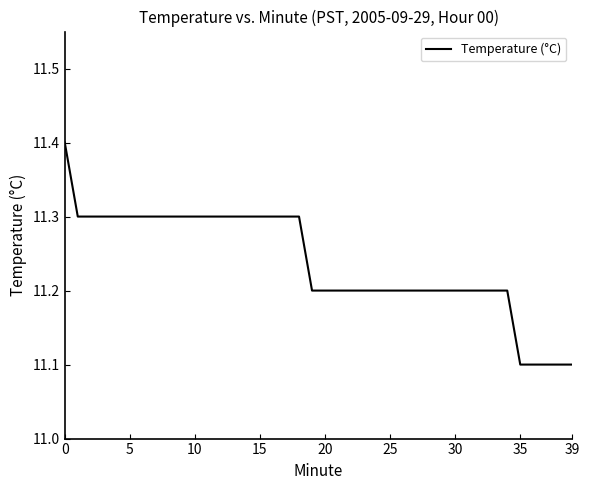

What is the difference between the maximum and minimum values?

0.3